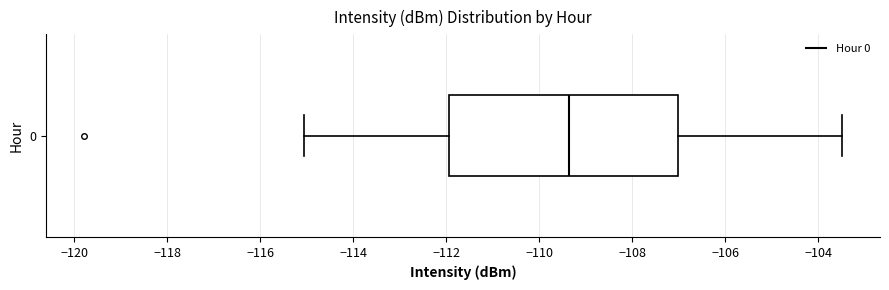

Read this box plot against the x-axis: the position of the median line, the range covered by the box, and the ends of both whiskers. The values are not printed on the chart, so give them approximately, as read against the axis.

median -109.4, box -112.0 to -107.0, whiskers -115.0 to -103.4